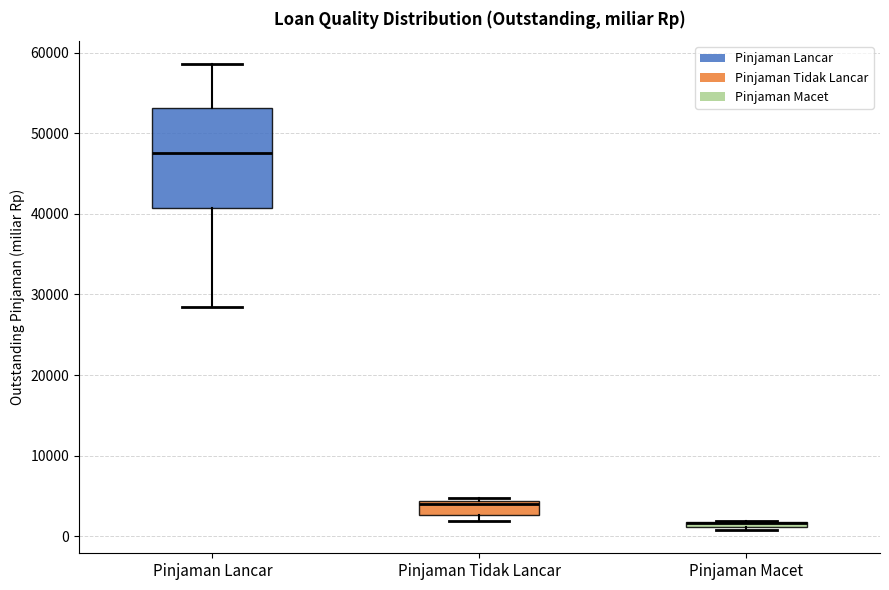

Comparing the boxes themselves (not the whiskers), which one is the tallest?

Pinjaman Lancar